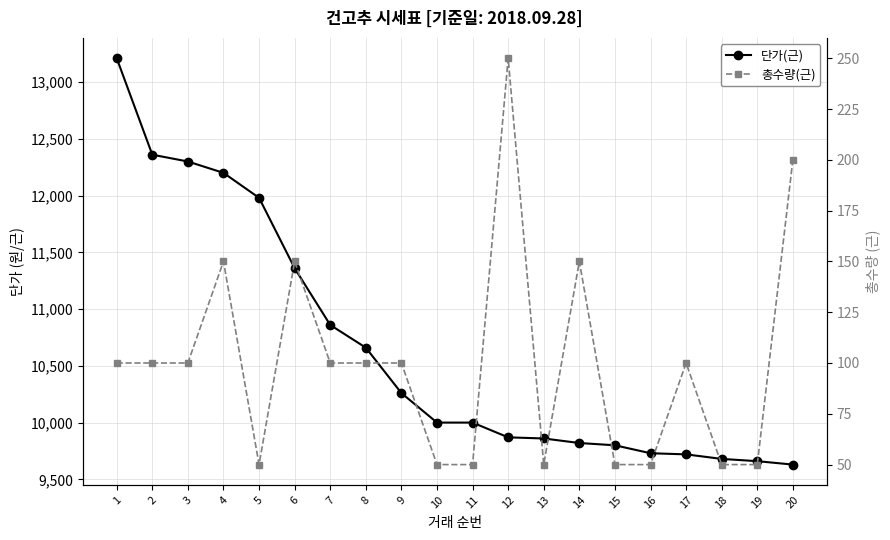

At how many categories does at least one series exceed 8153?

20